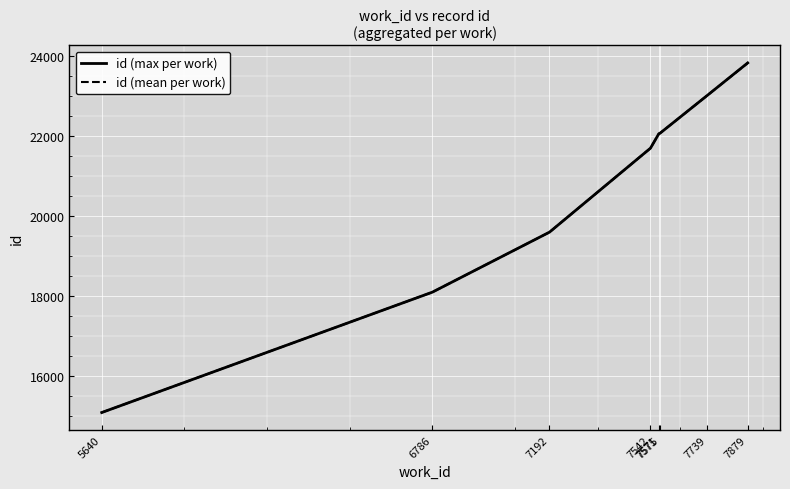

What is the minimum value for id (mean per work)?

15076